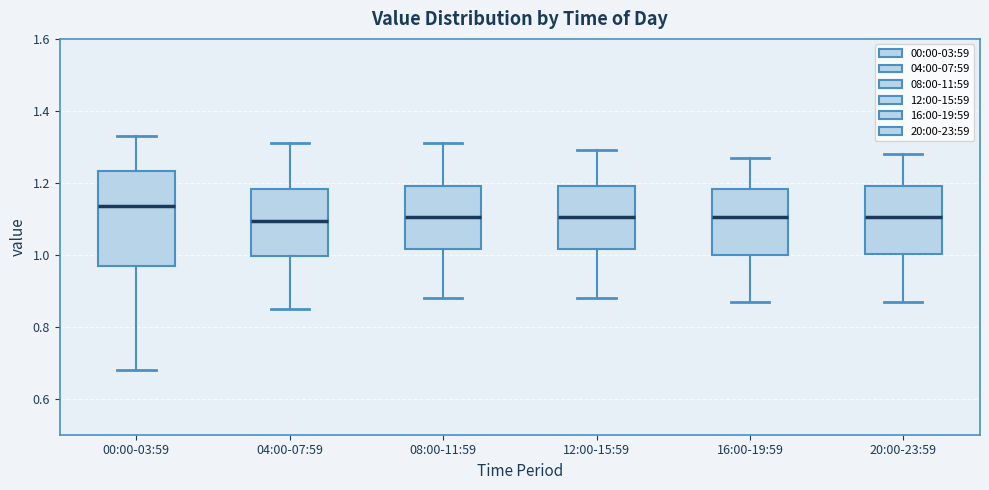

Comparing the boxes themselves (not the whiskers), which one is the tallest?

00:00-03:59